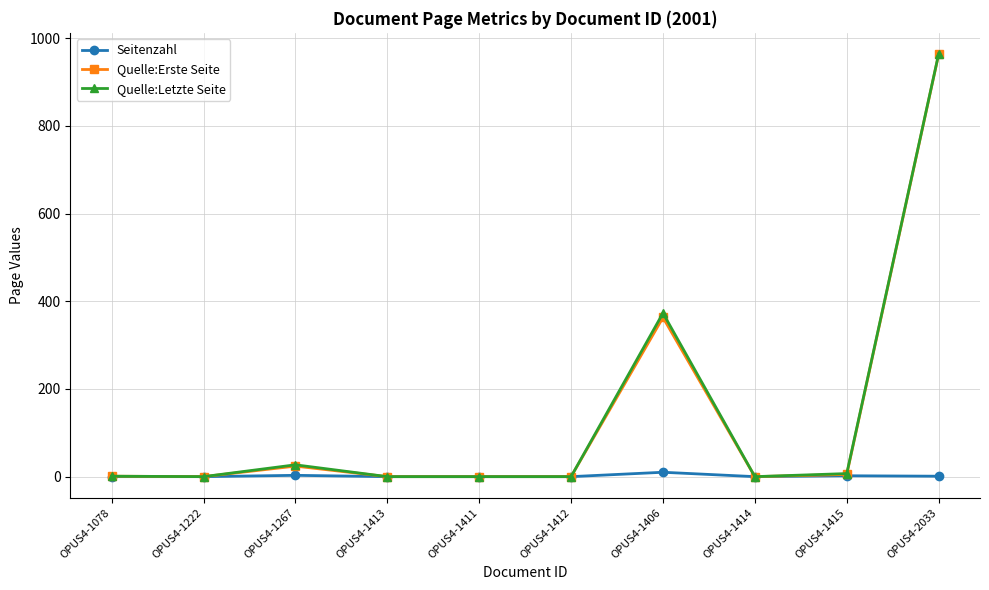

What is the average value of the Seitenzahl series?

2